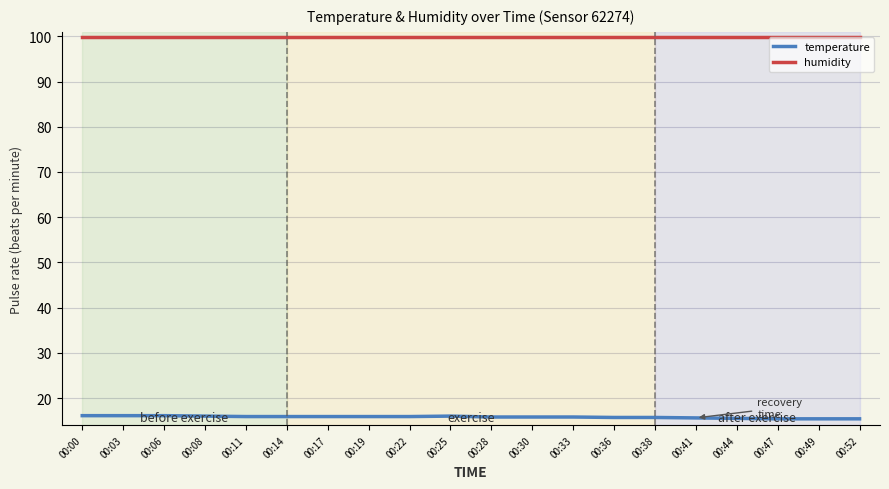

What is the difference between the temperature values at 00:47 and 00:30?

0.4